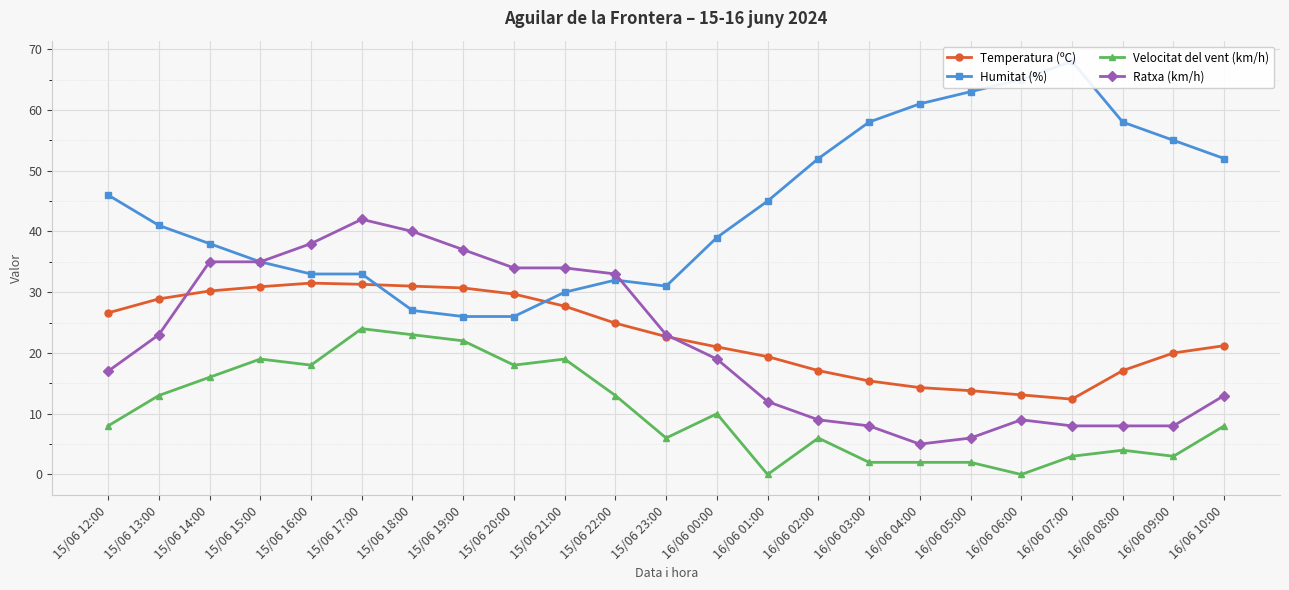

In Humitat (%), how many points are lower than both neighbors (excluding endpoints)?

1